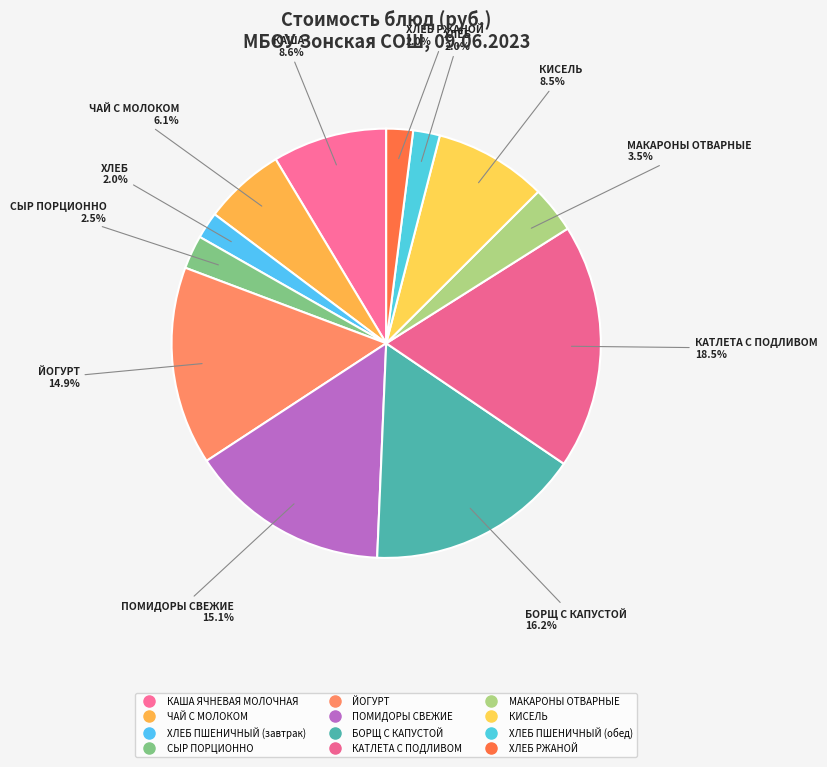

How many segments does this pie chart have?

12